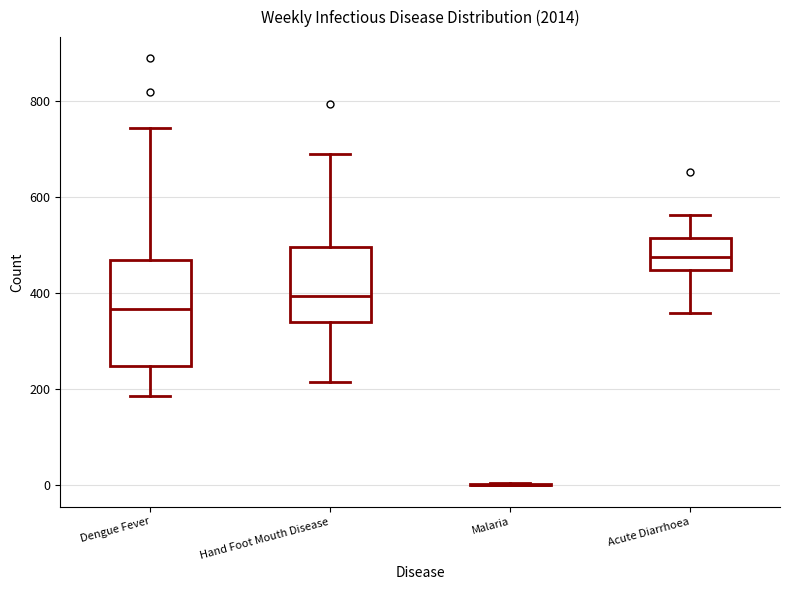

Reading left to right, transcribe this box plot: for each box, give where its median line is, the range the box spans, and where its two whiskers end, as read against the y-axis. The values are not printed on the chart, so give them approximately, as read against the axis.

Dengue Fever: median 360, box 240 to 460, whiskers 180 to 740
Hand Foot Mouth Disease: median 400, box 340 to 500, whiskers 220 to 680
Malaria: box collapsed to a line at 0, whiskers 0 to 0
Acute Diarrhoea: median 480, box 440 to 520, whiskers 360 to 560